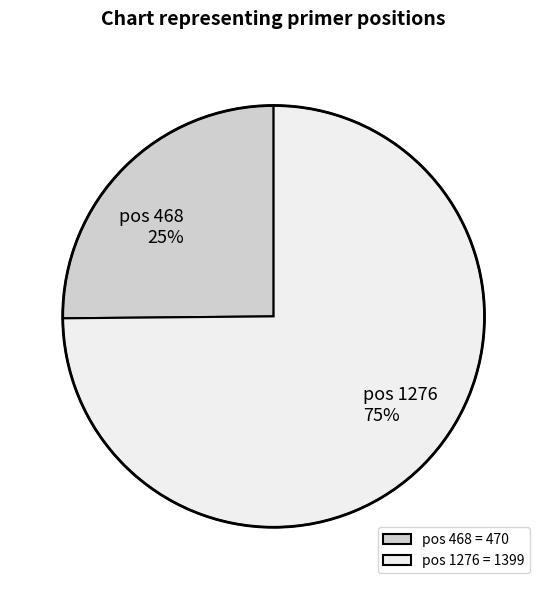

What is the ratio of the value at pos 468 to the value at pos 1276?

0.3